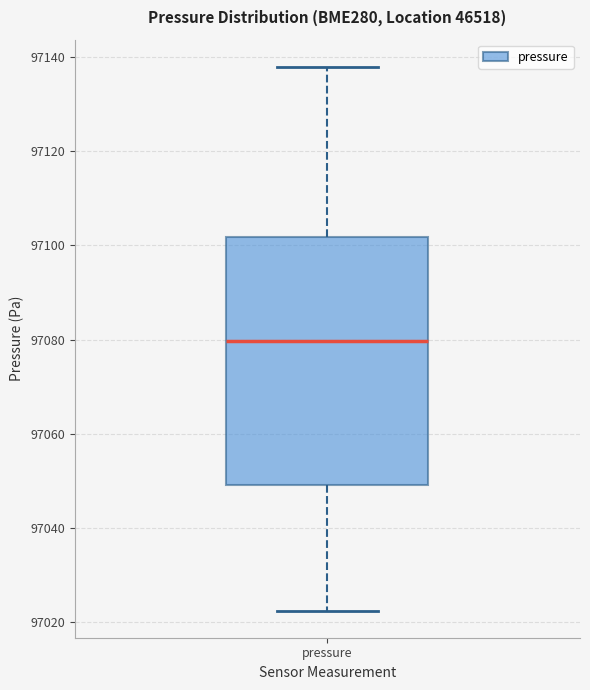

Read this box plot against the y-axis: the position of the median line, the range covered by the box, and the ends of both whiskers. The values are not printed on the chart, so give them approximately, as read against the axis.

median 97080, box 97050 to 97102, whiskers 97022 to 97138